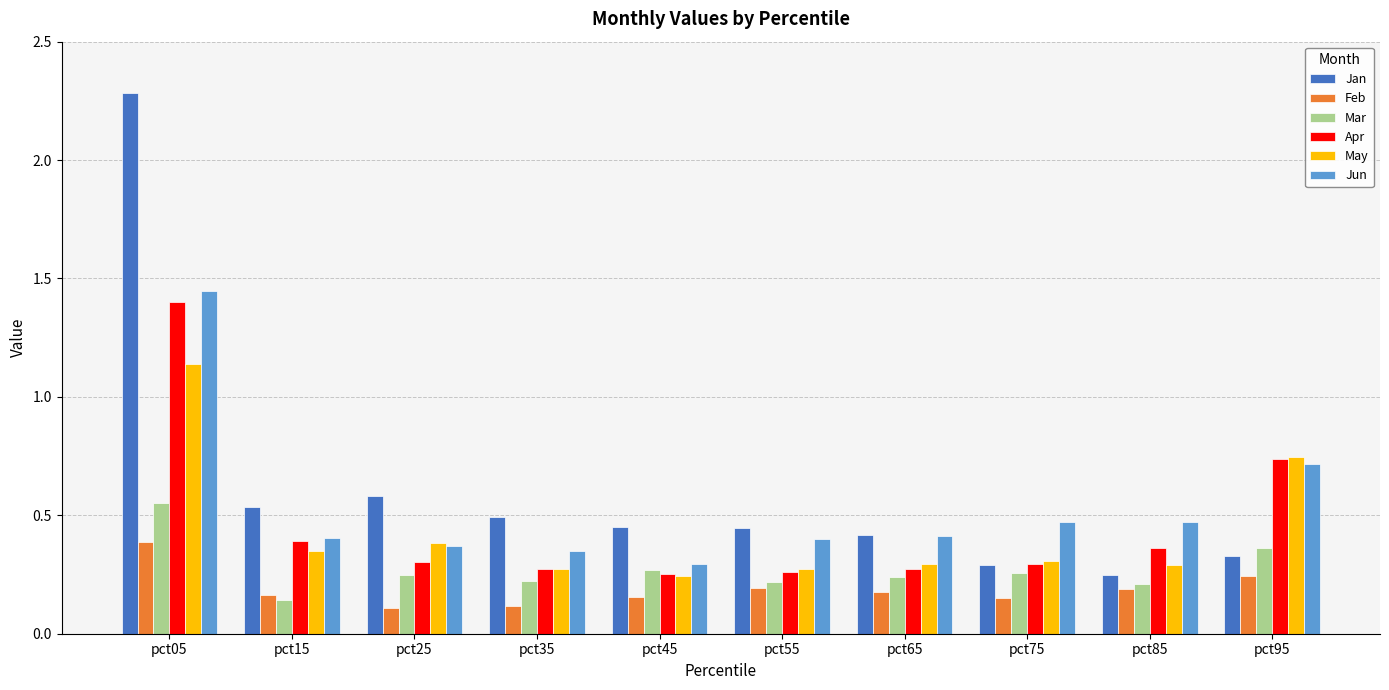

The value of Jun at pct05 is 1.4. True or false?

True